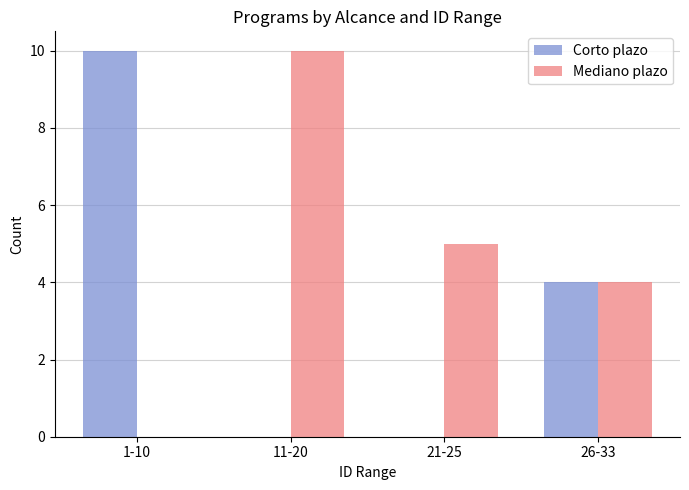

How many groups of bars are there?

4